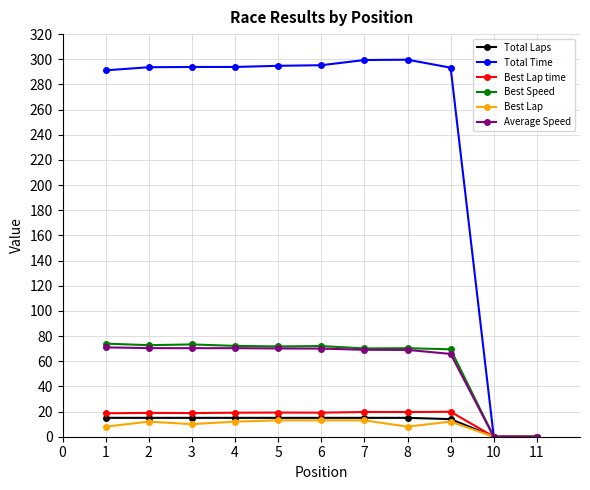

What is the maximum value shown in the chart?

299.7